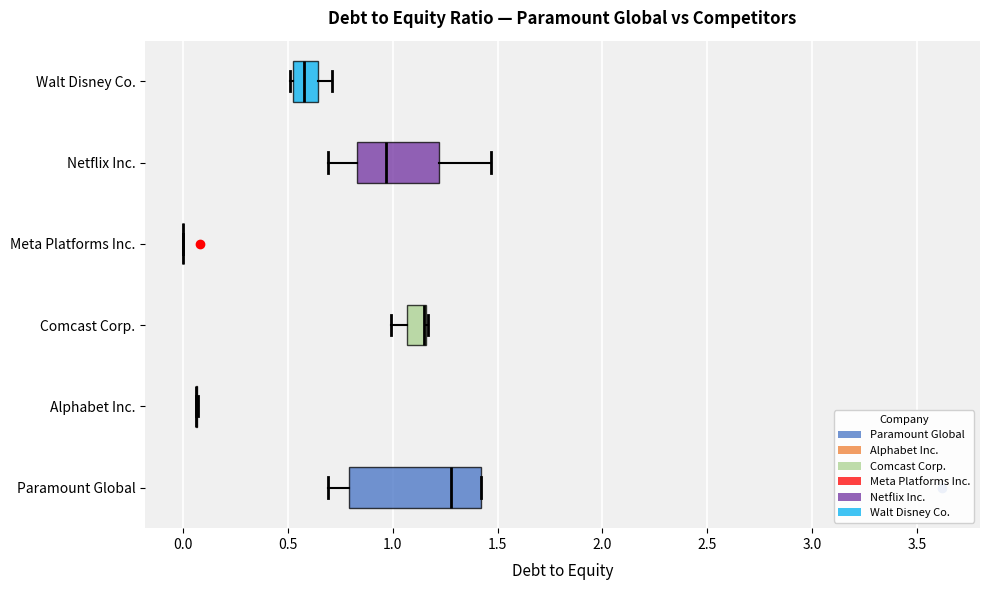

Reading bottom to top, read every box against the x-axis: the position of its median line, the range the box covers, and the ends of its whiskers. The values are not printed on the chart, so give them approximately, as read against the axis.

Paramount Global: median 1.30, box 0.80 to 1.40, whiskers 0.70 to 1.40
Alphabet Inc.: box collapsed to a line at 0.05, whiskers 0.05 to 0.05
Comcast Corp.: median 1.15 (drawn on the box's right edge), box 1.05 to 1.15, whiskers 1.00 to 1.15
Meta Platforms Inc.: box collapsed to a line at 0.00, whiskers 0.00 to 0.00
Netflix Inc.: median 0.95, box 0.85 to 1.20, whiskers 0.70 to 1.45
Walt Disney Co.: median 0.60, box 0.55 to 0.65, whiskers 0.50 to 0.70